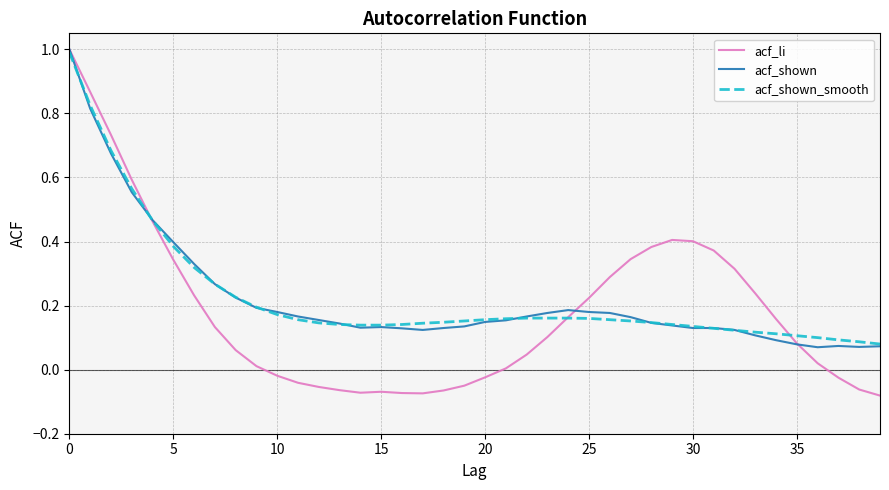

What is the maximum value for acf_shown_smooth?

1.0